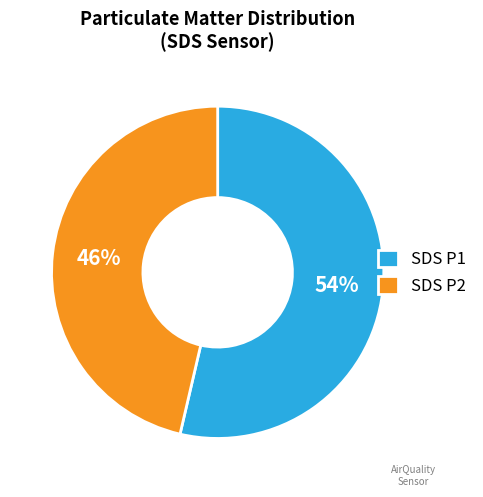

Rank the categories by value from highest to lowest.

SDS P1, SDS P2